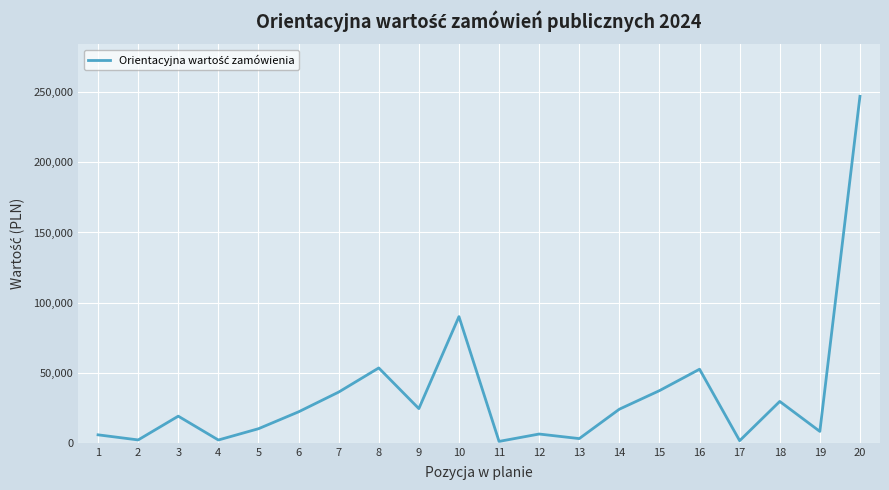

What is the approximate value at 8?

53384.0